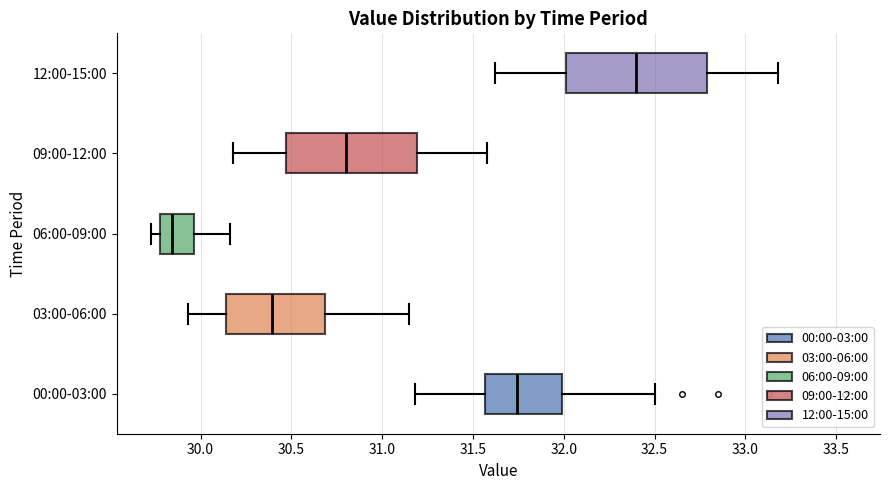

Comparing the boxes themselves (not the whiskers), which one is the widest?

12:00-15:00